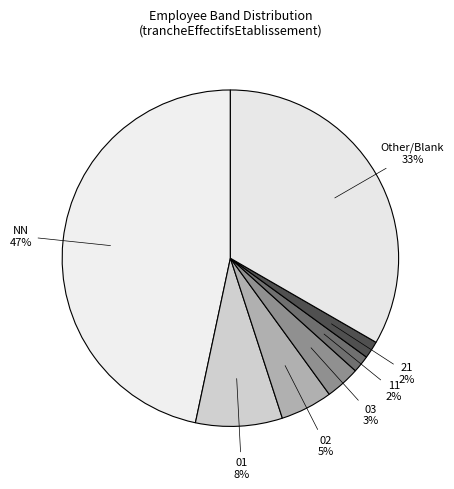

Is it true that NN is 47% of the pie?

True